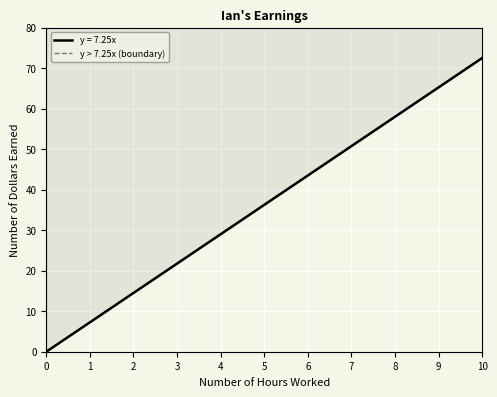

How many series are shown in this chart?

1